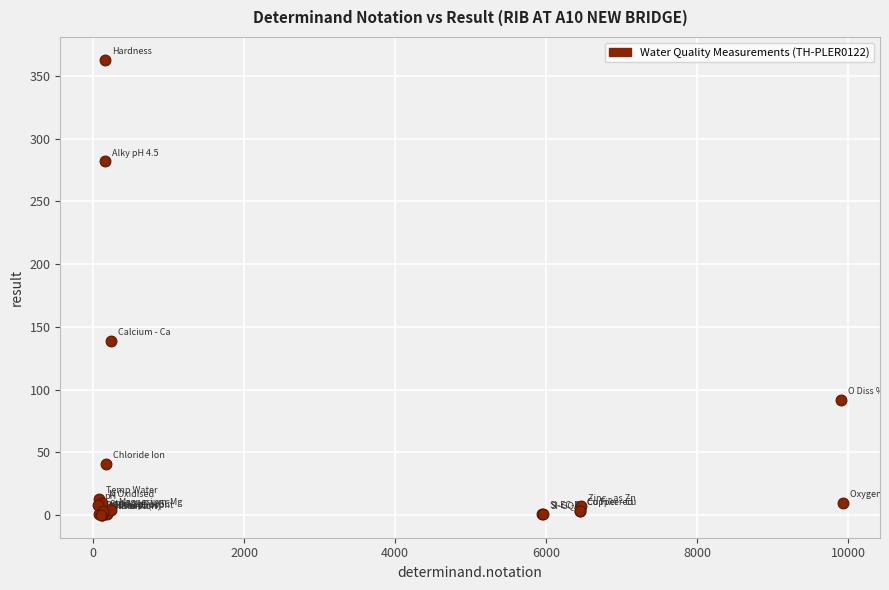

What Y value in the scatter plot is closest to 181?

139.0